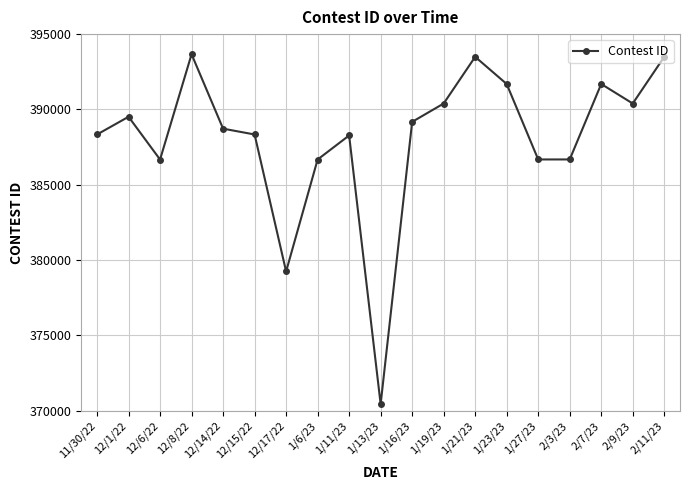

What is the difference between the values at 12/6/22 and 2/9/23?

3720